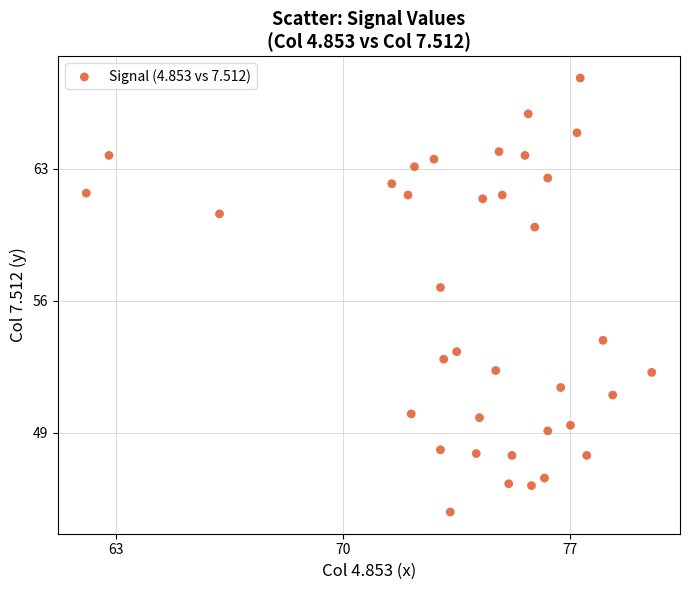

What Y value in the scatter plot is closest to 56?

56.7